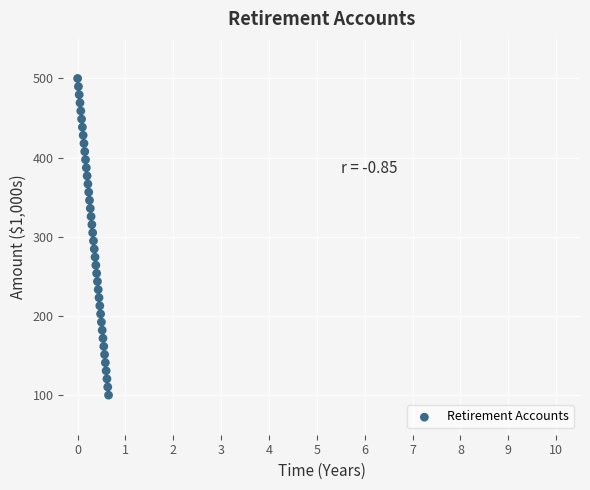

What is the range of Y values (max minus min)?

400.0